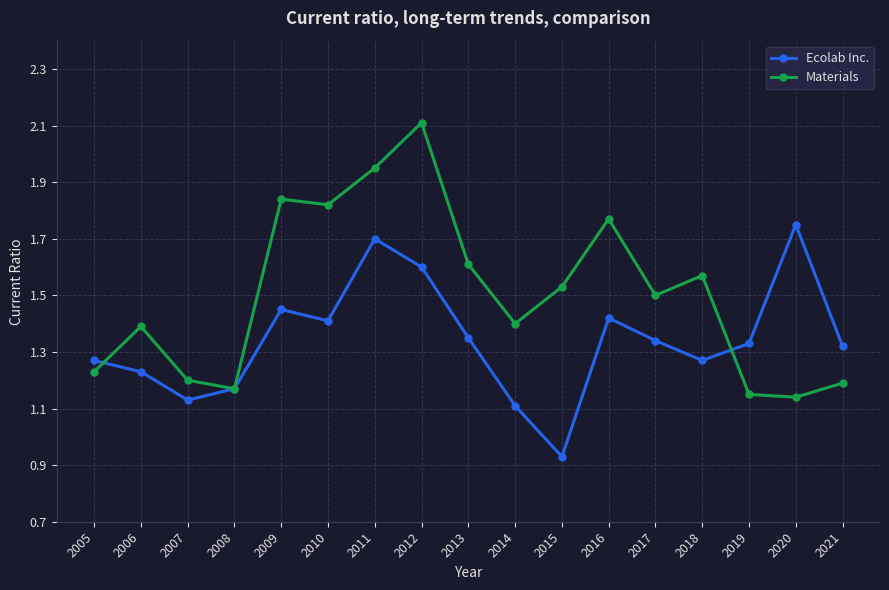

Which series has the largest total across all categories?

Materials